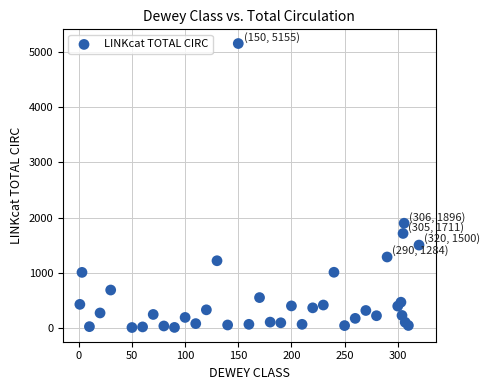

What is the range of X values (max minus min)?

319